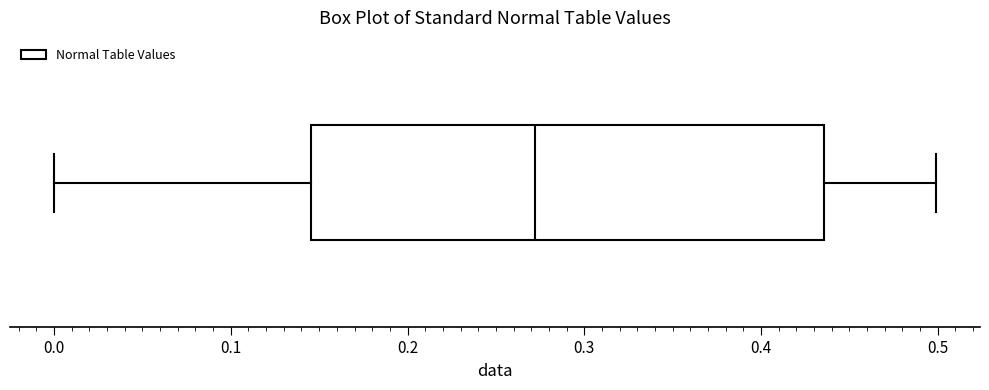

Read this box plot against the x-axis: the position of the median line, the range covered by the box, and the ends of both whiskers. The values are not printed on the chart, so give them approximately, as read against the axis.

median 0.27, box 0.15 to 0.44, whiskers 0.00 to 0.50